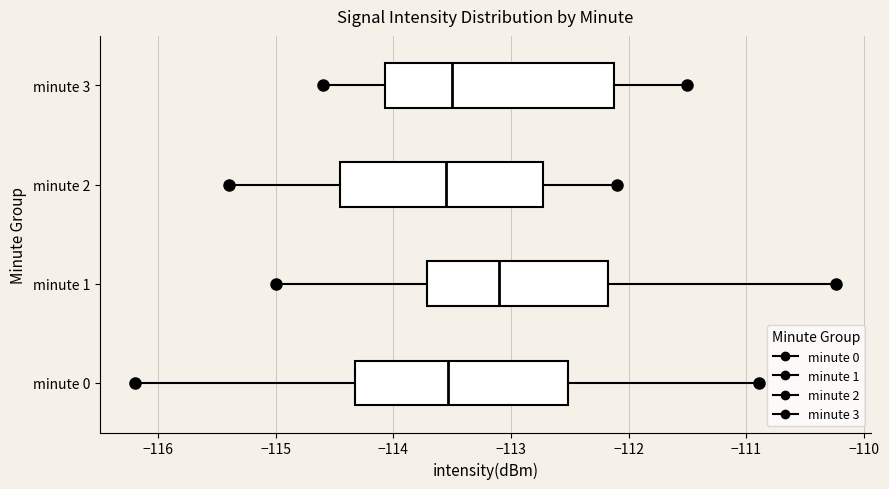

Reading bottom to top, read every box against the x-axis: the position of its median line, the range the box covers, and the ends of its whiskers. The values are not printed on the chart, so give them approximately, as read against the axis.

minute 0: median -113.5, box -114.3 to -112.5, whiskers -116.2 to -110.9
minute 1: median -113.1, box -113.7 to -112.2, whiskers -115.0 to -110.2
minute 2: median -113.5, box -114.4 to -112.7, whiskers -115.4 to -112.1
minute 3: median -113.5, box -114.1 to -112.1, whiskers -114.6 to -111.5